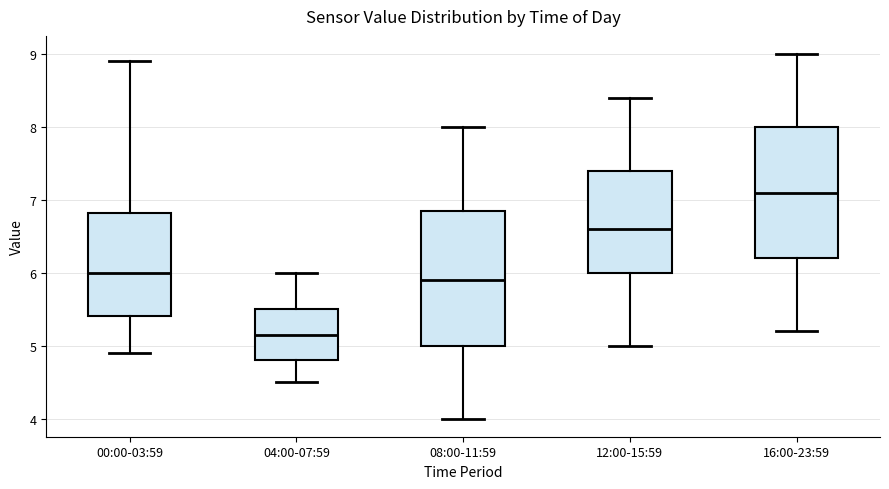

Reading left to right, read every box against the y-axis: the position of its median line, the range the box covers, and the ends of its whiskers. The values are not printed on the chart, so give them approximately, as read against the axis.

00:00-03:59: median 6.0, box 5.4 to 6.8, whiskers 4.9 to 8.9
04:00-07:59: median 5.2, box 4.8 to 5.5, whiskers 4.5 to 6.0
08:00-11:59: median 5.9, box 5.0 to 6.9, whiskers 4.0 to 8.0
12:00-15:59: median 6.6, box 6.0 to 7.4, whiskers 5.0 to 8.4
16:00-23:59: median 7.1, box 6.2 to 8.0, whiskers 5.2 to 9.0